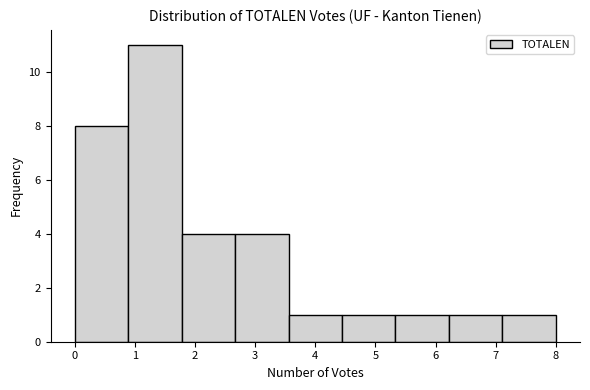

Reading left to right, transcribe this chart: for each bar, give the range it covers on the x-axis and its height. Neither the bar edges nor the heights are printed on the chart, so give them approximately, as read against the axes.

0.0 to 0.9: 8
0.9 to 1.8: 11
1.8 to 2.7: 4
2.7 to 3.6: 4
3.6 to 4.4: 1
4.4 to 5.3: 1
5.3 to 6.2: 1
6.2 to 7.1: 1
7.1 to 8.0: 1